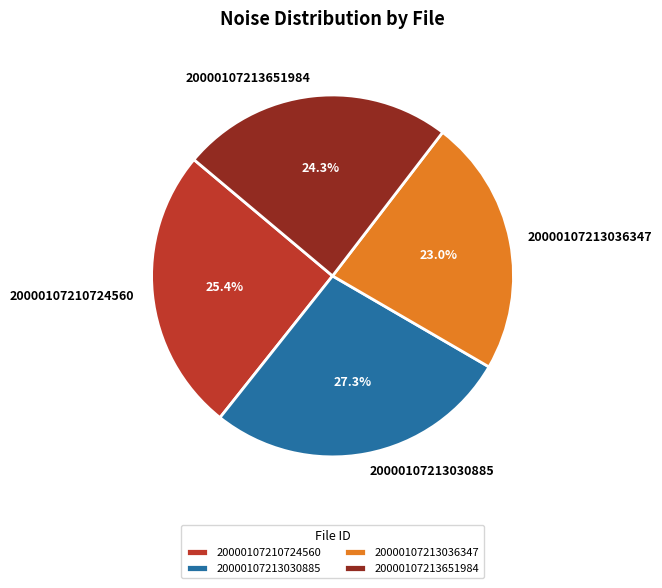

To the nearest percent, what is the average slice percentage?

25%